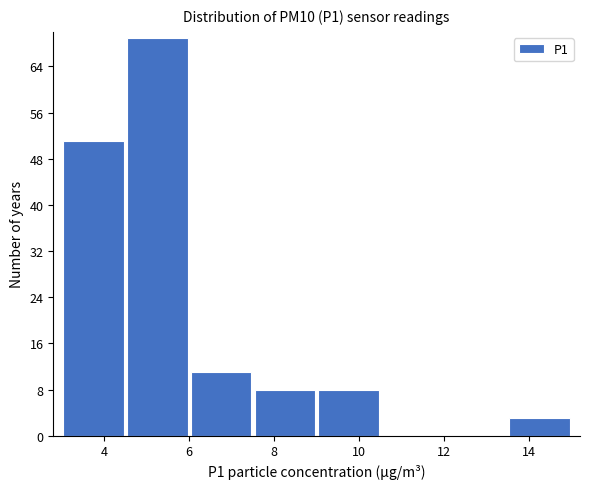

Over which range of the x-axis is the bar tallest?

4.5 to 6.0